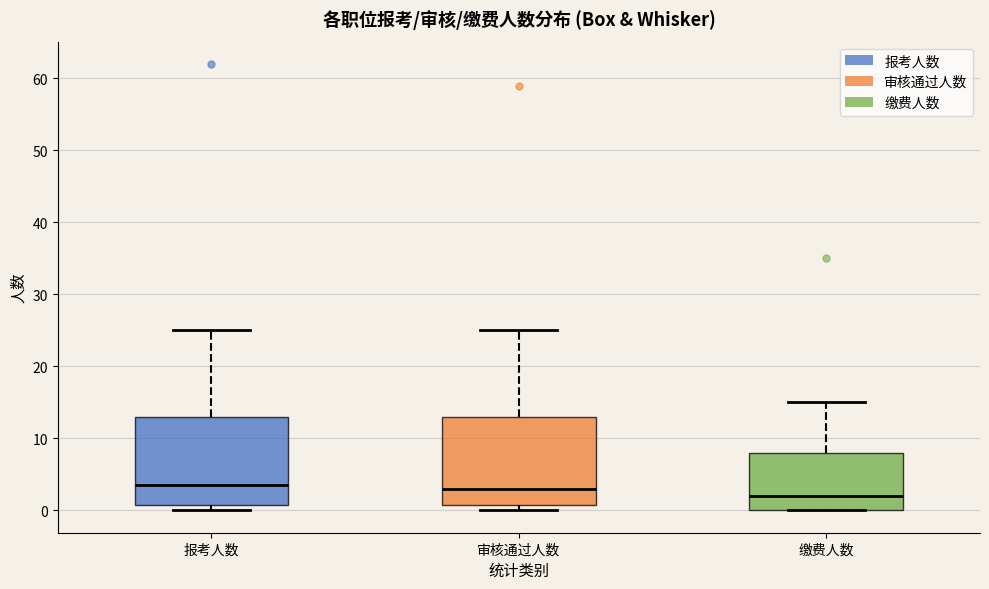

Reading left to right, read every box against the y-axis: the position of its median line, the range the box covers, and the ends of its whiskers. The values are not printed on the chart, so give them approximately, as read against the axis.

报考人数: median 4, box 1 to 13, whiskers 0 to 25
审核通过人数: median 3, box 1 to 13, whiskers 0 to 25
缴费人数: median 2, box 0 to 8, whiskers 0 to 15